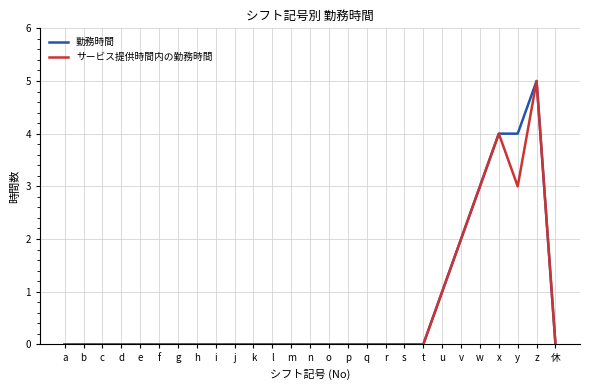

The 勤務時間 series shows 2 at v. True or false?

True